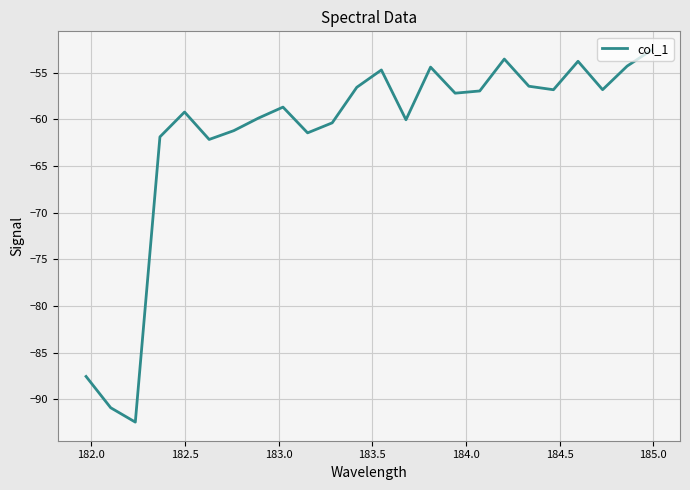

What is the minimum value shown in the chart?

-92.4